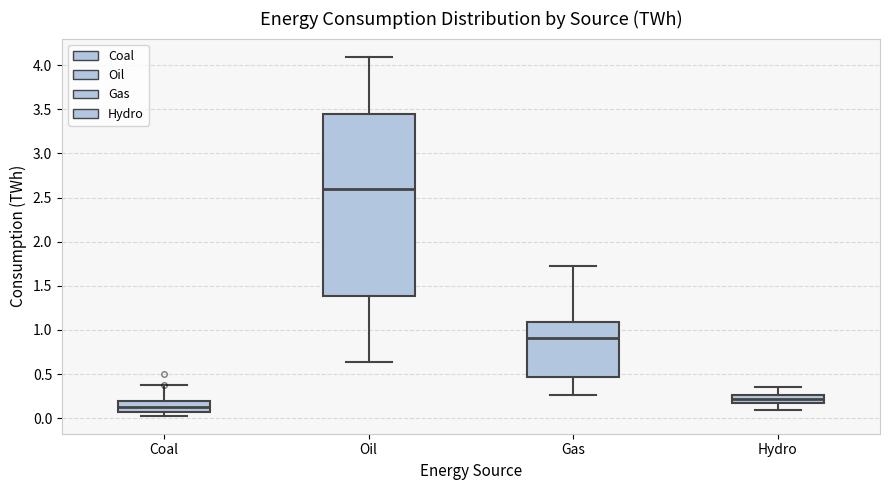

Reading left to right, read every box against the y-axis: the position of its median line, the range the box covers, and the ends of its whiskers. The values are not printed on the chart, so give them approximately, as read against the axis.

Coal: median 0.10, box 0.05 to 0.20, whiskers 0.05 (just below the box's lower edge) to 0.35
Oil: median 2.60, box 1.40 to 3.45, whiskers 0.65 to 4.10
Gas: median 0.90, box 0.45 to 1.10, whiskers 0.25 to 1.75
Hydro: median 0.20, box 0.15 to 0.25, whiskers 0.10 to 0.35